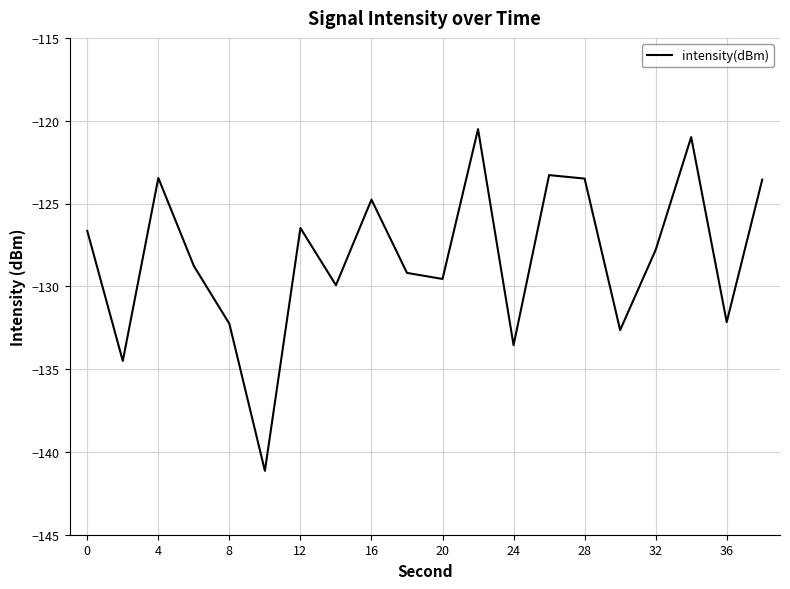

What is the difference between the second highest and second lowest values?

13.5